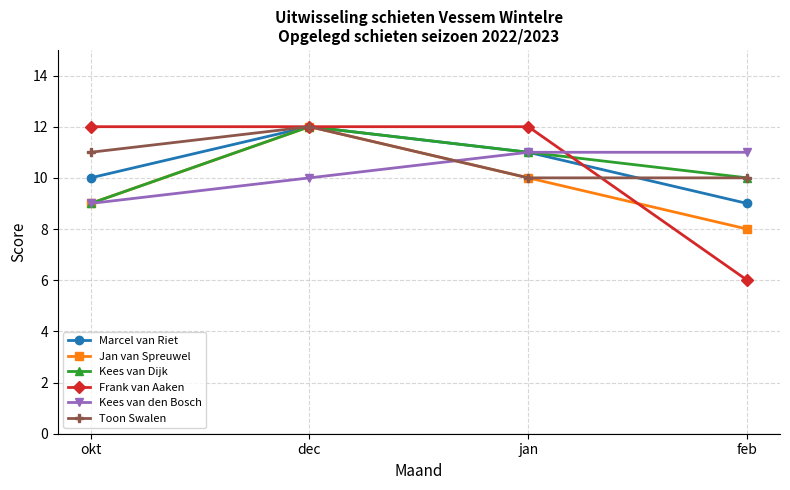

True or false: Kees van den Bosch has more than 1 interior local peaks.

False